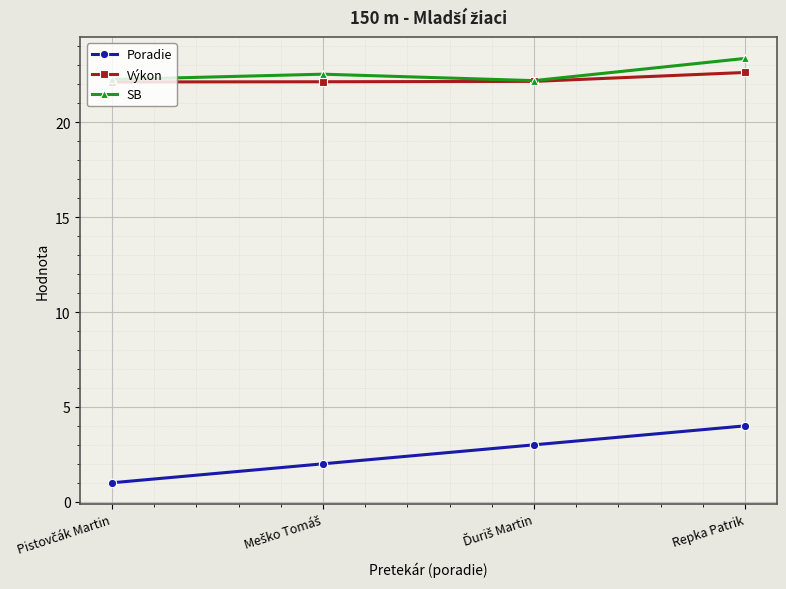

At which category is the sum across all series the highest?

Repka Patrik